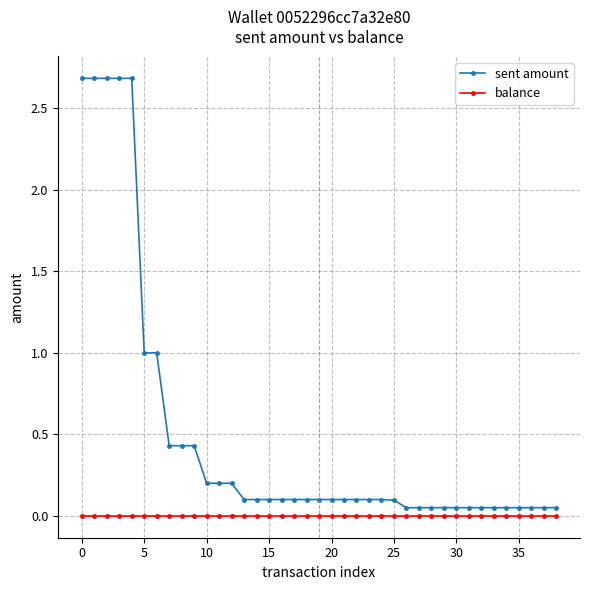

Rank the series by their maximum value, from highest to lowest.

sent amount, balance